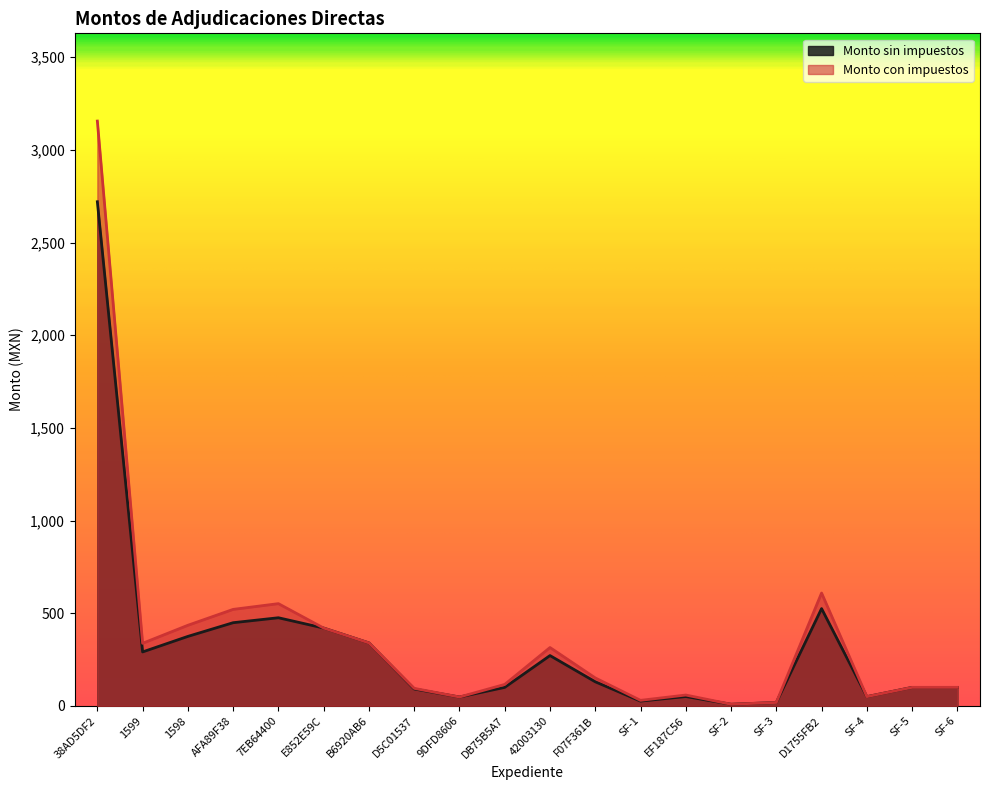

Between 1598 and SF-2, which series saw the biggest shift?

Monto con impuestos